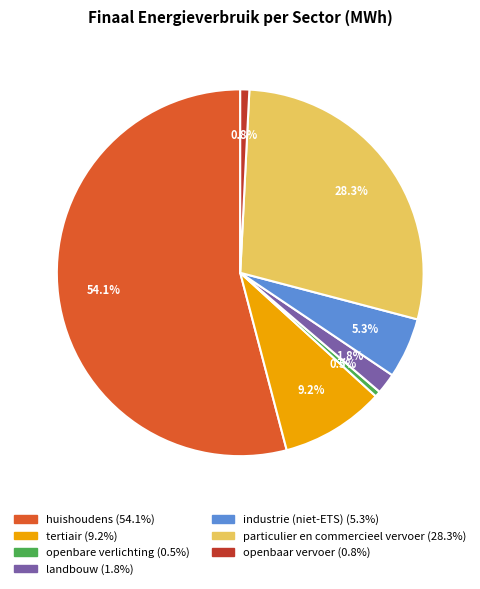

Approximately how many times larger is the value at huishoudens compared to tertiair?

5.9